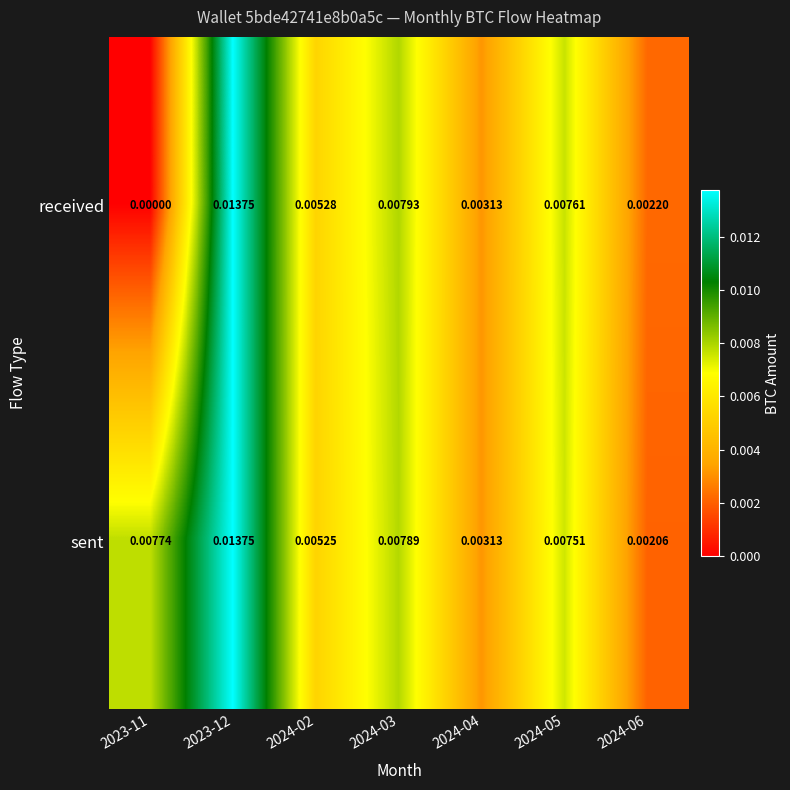

Rank the series by their average value, from highest to lowest.

sent, received